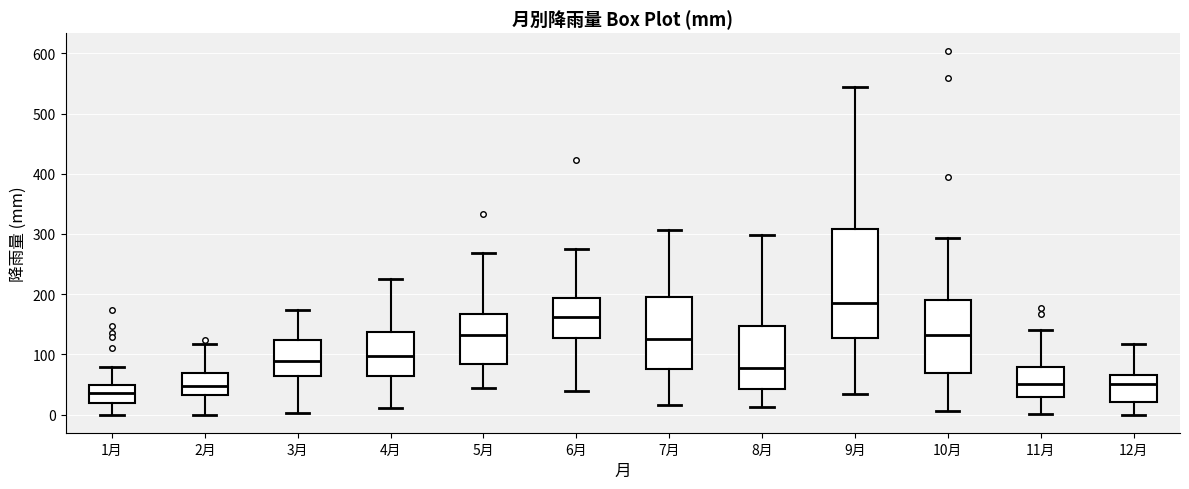

Reading left to right, read every box against the y-axis: the position of its median line, the range the box covers, and the ends of its whiskers. The values are not printed on the chart, so give them approximately, as read against the axis.

1月: median 40, box 20 to 50, whiskers 0 to 80
2月: median 50, box 30 to 70, whiskers 0 to 120
3月: median 90, box 60 to 120, whiskers 0 to 170
4月: median 100, box 60 to 140, whiskers 10 to 230
5月: median 130, box 80 to 170, whiskers 40 to 270
6月: median 160, box 130 to 190, whiskers 40 to 280
7月: median 130, box 80 to 200, whiskers 20 to 310
8月: median 80, box 40 to 150, whiskers 10 to 300
9月: median 180, box 130 to 310, whiskers 30 to 550
10月: median 130, box 70 to 190, whiskers 10 to 290
11月: median 50, box 30 to 80, whiskers 0 to 140
12月: median 50, box 20 to 70, whiskers 0 to 120